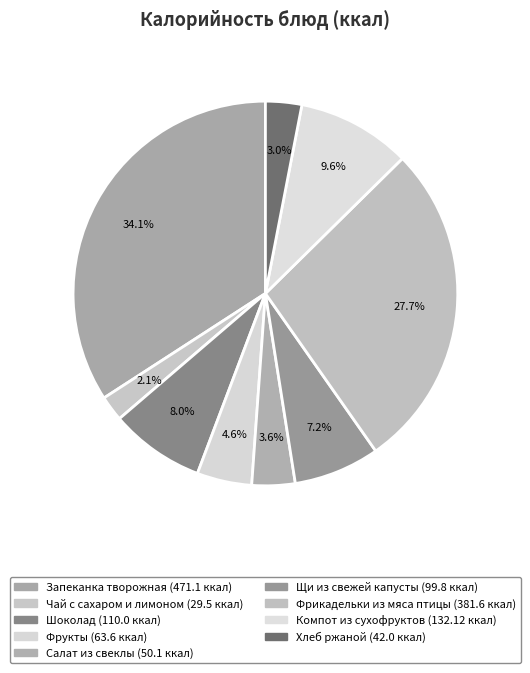

Count the number of slices in the pie.

9